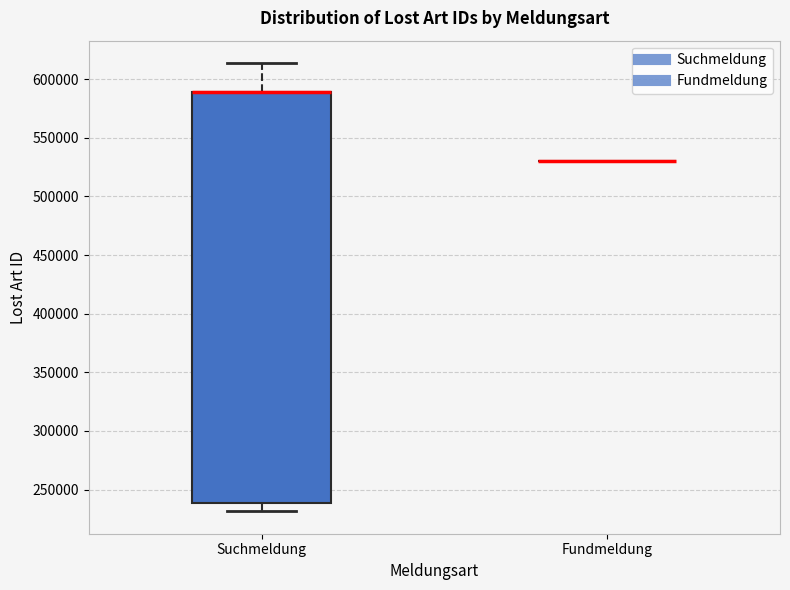

Reading left to right, transcribe this box plot: for each box, give where its median line is, the range the box spans, and where its two whiskers end, as read against the y-axis. The values are not printed on the chart, so give them approximately, as read against the axis.

Suchmeldung: median 590000 (drawn on the box's upper edge), box 240000 to 590000, whiskers 230000 to 615000
Fundmeldung: box collapsed to a line at 530000, whiskers 530000 to 530000